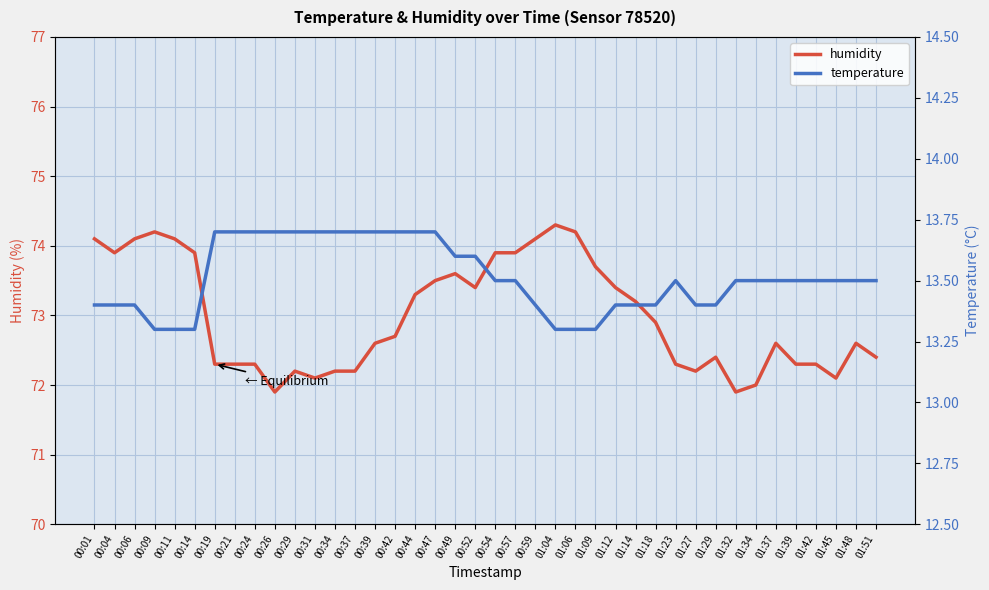

True or false: temperature and humidity cross at least once.

False